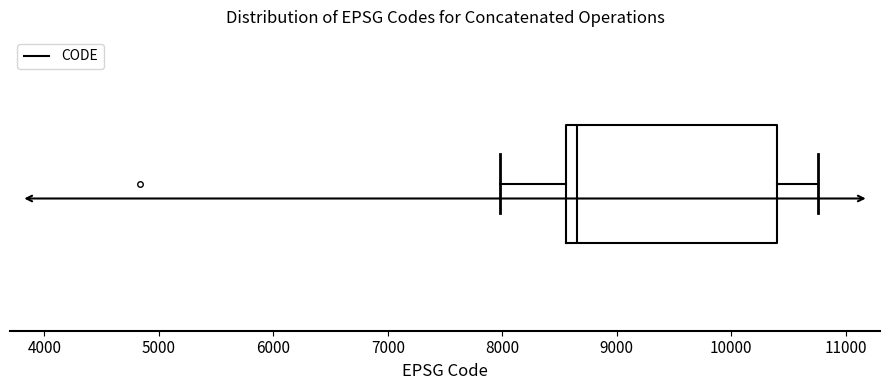

Where is the right edge of the box on the x-axis? The values are not printed on the chart, so give them approximately, as read against the axis.

10400